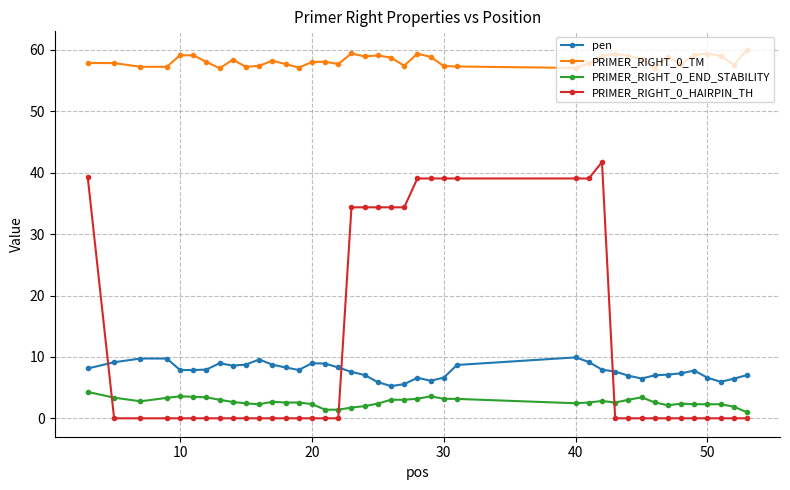

True or false: PRIMER_RIGHT_0_END_STABILITY has more than 0 points higher than both neighbors.

True